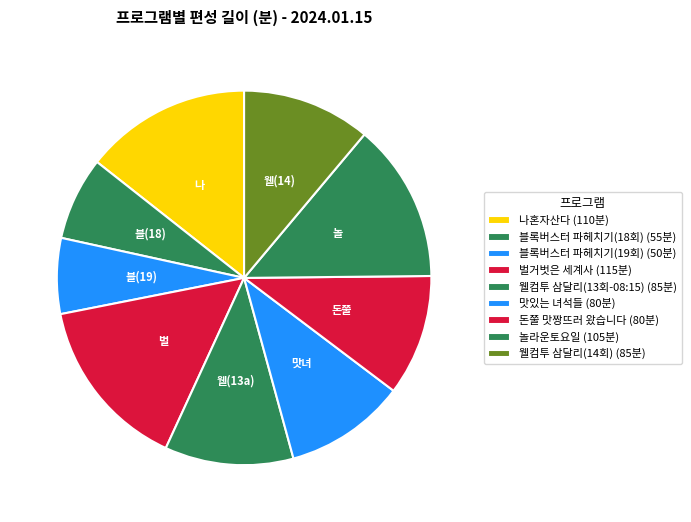

How many segments does this pie chart have?

9